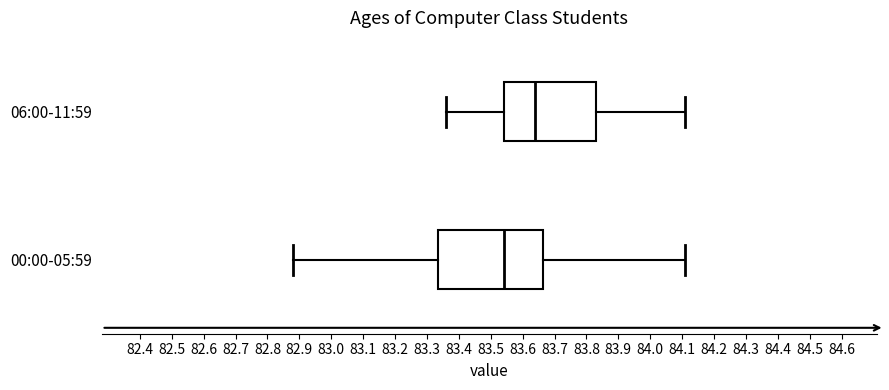

Comparing the boxes themselves (not the whiskers), which one is the widest?

00:00-05:59